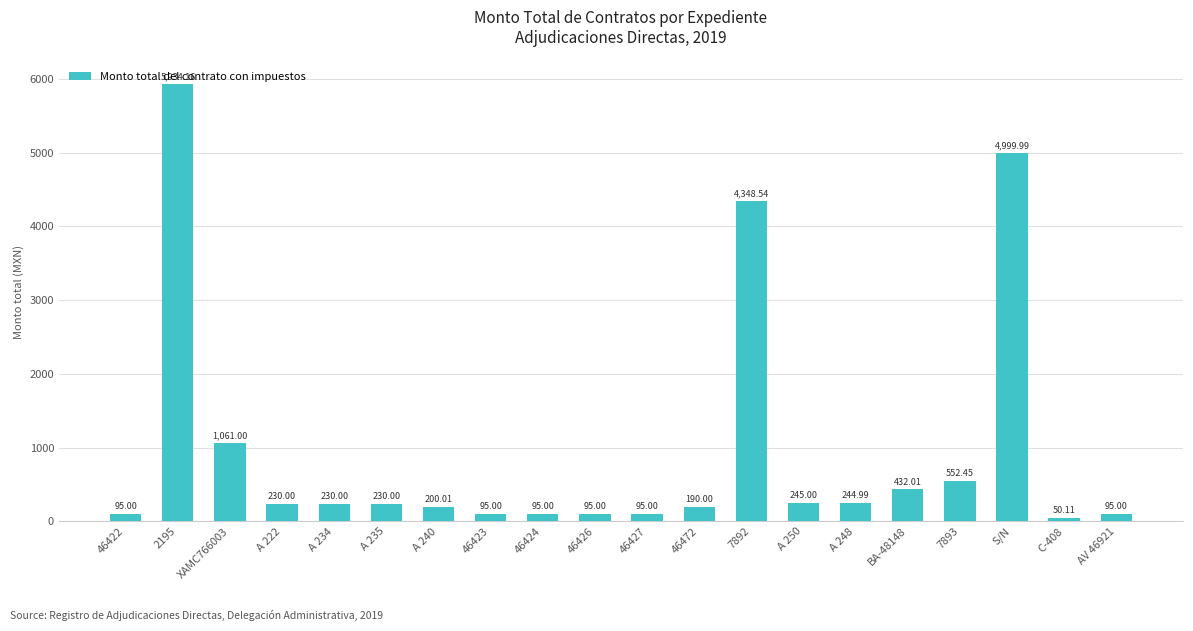

How many values are below 230?

9